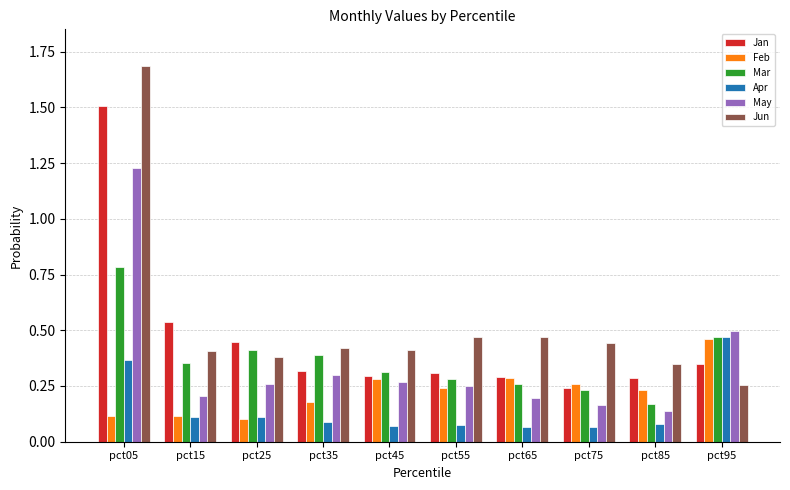

Count the number of data series in this chart.

6